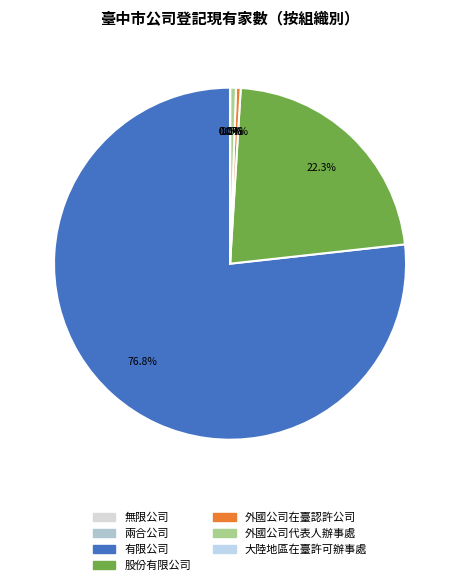

Which category accounts for the majority?

有限公司